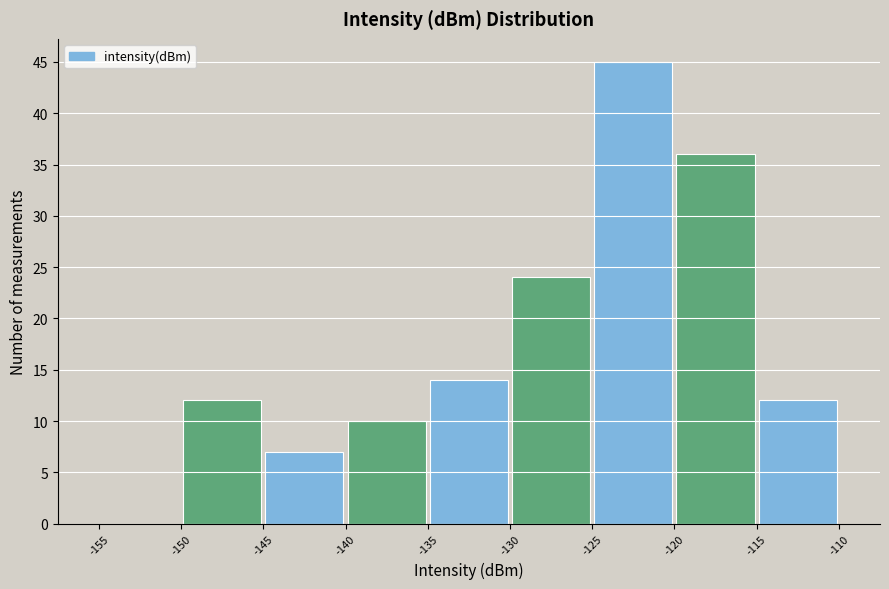

Which range on the x-axis has the tallest bar?

-125 to -120